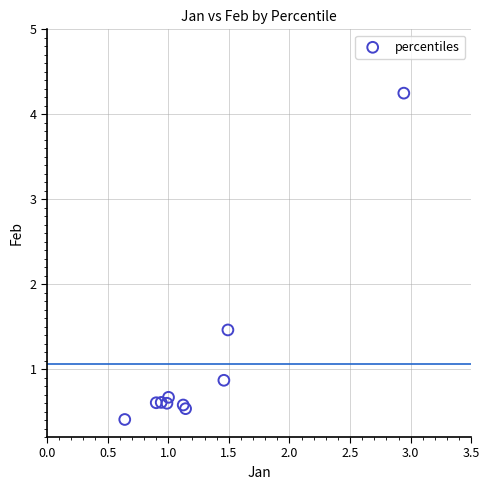

What Y value in the scatter plot is closest to 2?

1.5